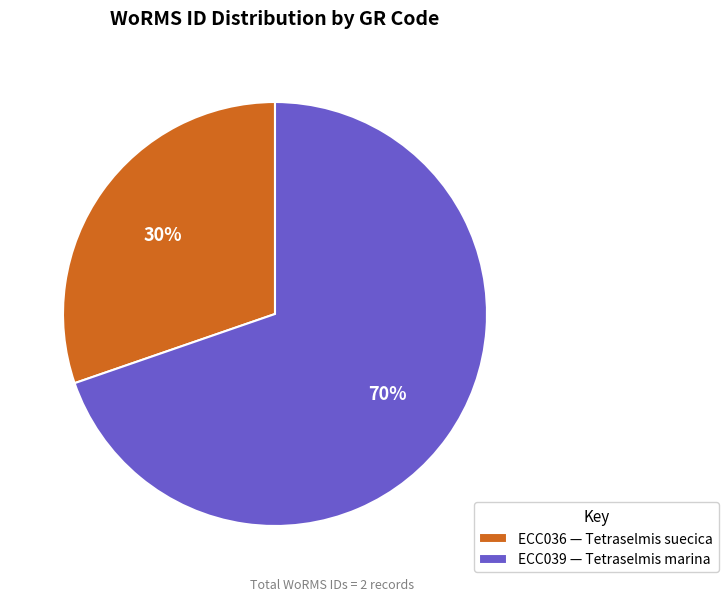

Approximately how many times larger is the value at ECC039 compared to ECC036?

2.3